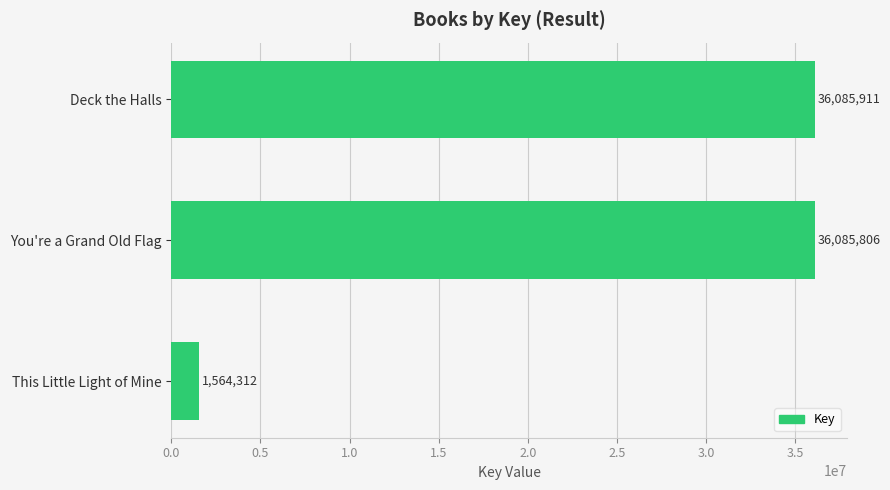

Where is the data nearest to the value 18825111?

You're a Grand Old Flag